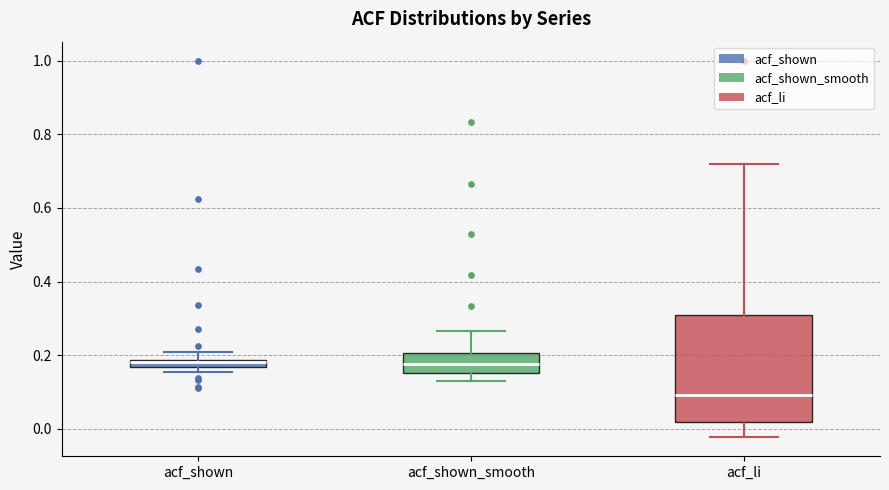

Which box's median line is the lowest?

acf_li